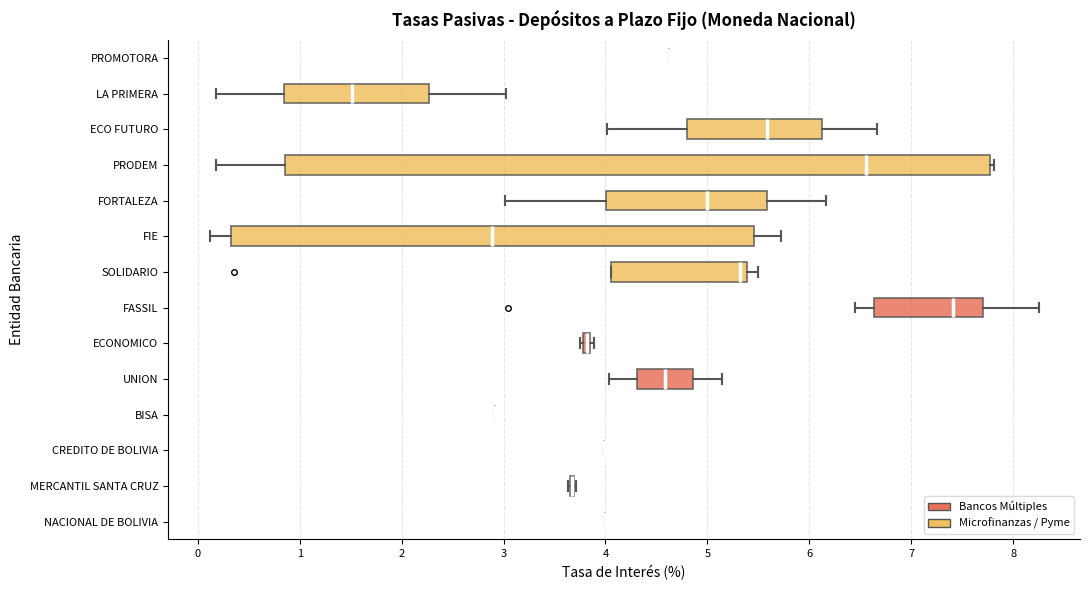

Where is the left edge of the box for FORTALEZA on the x-axis? The values are not printed on the chart, so give them approximately, as read against the axis.

4.0